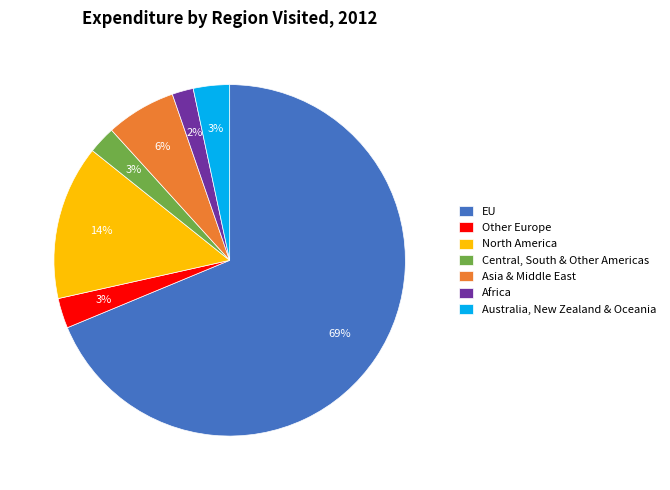

What is the majority slice?

EU